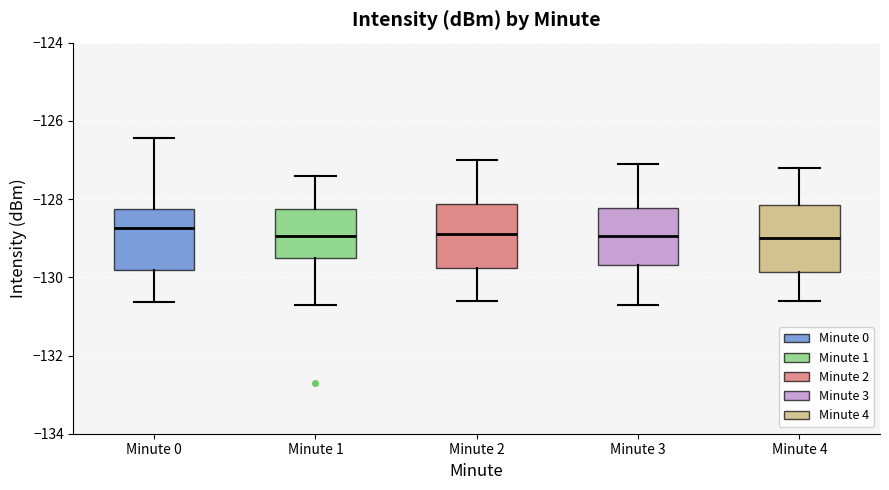

Reading left to right, transcribe this box plot: for each box, give where its median line is, the range the box spans, and where its two whiskers end, as read against the y-axis. The values are not printed on the chart, so give them approximately, as read against the axis.

Minute 0: median -128.8, box -129.8 to -128.2, whiskers -130.6 to -126.4
Minute 1: median -129.0, box -129.4 to -128.2, whiskers -130.6 to -127.4
Minute 2: median -128.8, box -129.8 to -128.2, whiskers -130.6 to -127.0
Minute 3: median -129.0, box -129.6 to -128.2, whiskers -130.6 to -127.0
Minute 4: median -129.0, box -129.8 to -128.2, whiskers -130.6 to -127.2